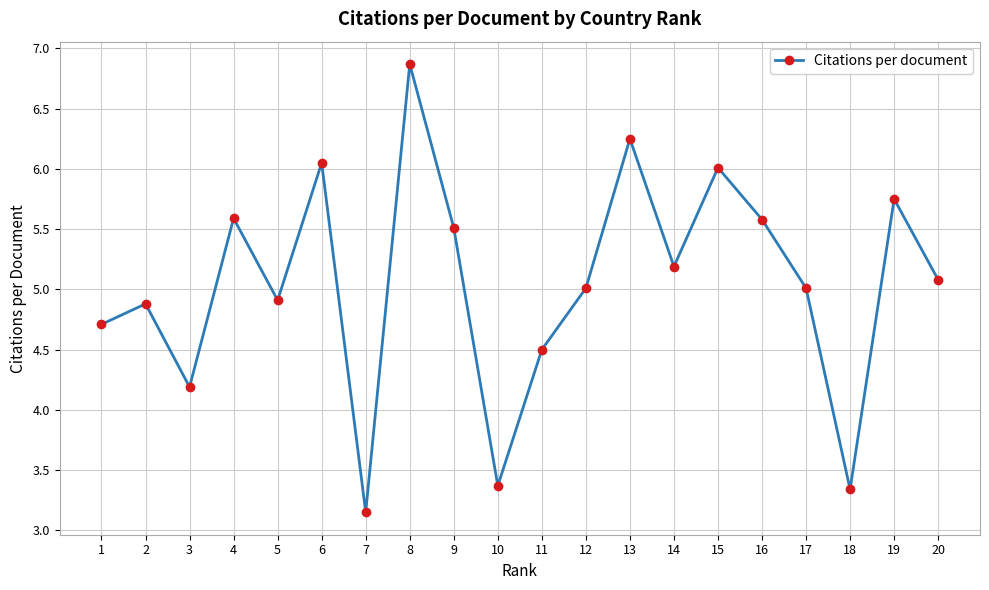

Read the value at 10.

3.4